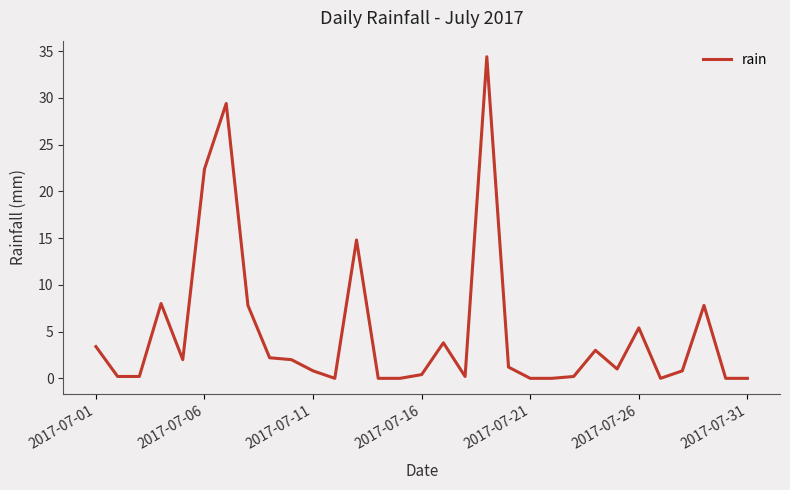

What is the maximum value shown in the chart?

34.4